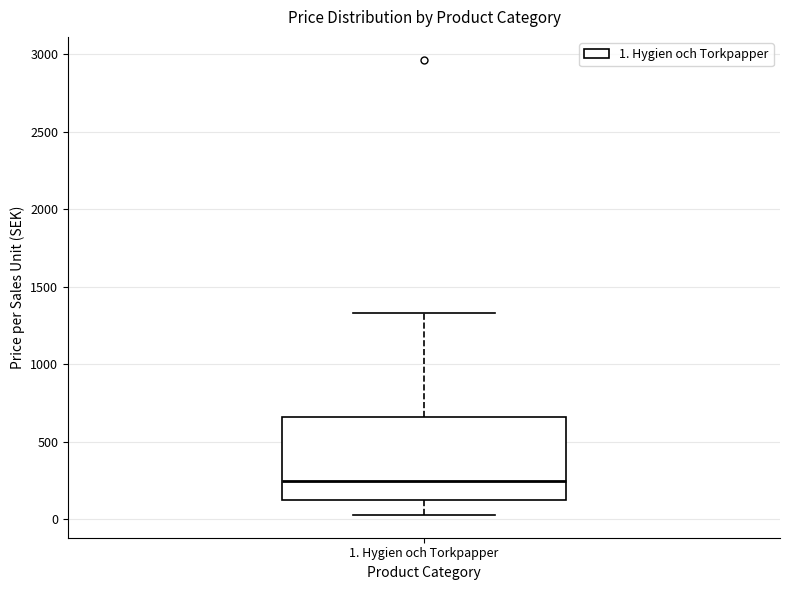

Read this box plot against the y-axis: the position of the median line, the range covered by the box, and the ends of both whiskers. The values are not printed on the chart, so give them approximately, as read against the axis.

median 250, box 150 to 650, whiskers 50 to 1350